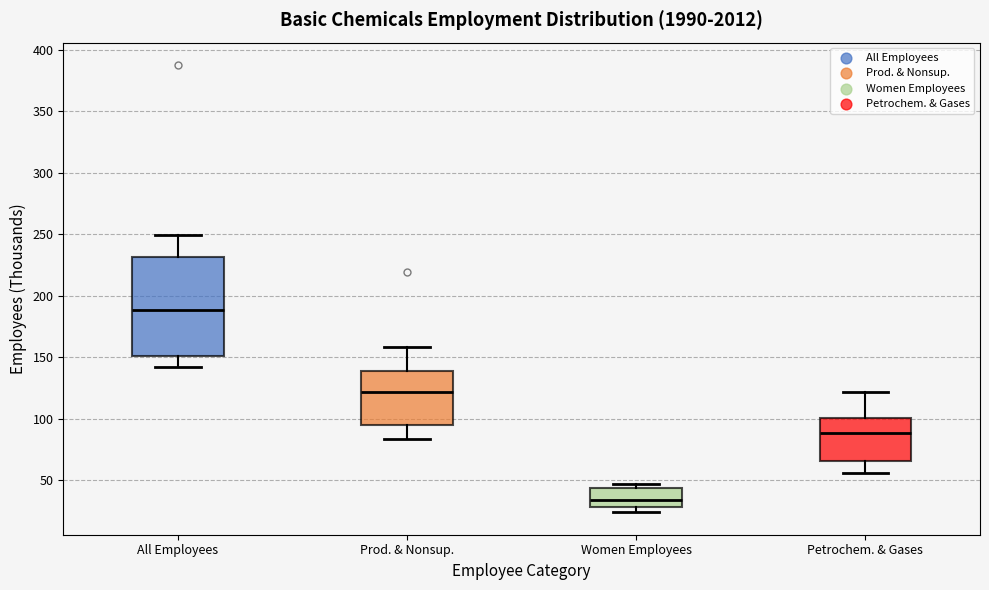

Reading left to right, read every box against the y-axis: the position of its median line, the range the box covers, and the ends of its whiskers. The values are not printed on the chart, so give them approximately, as read against the axis.

All Employees: median 190, box 150 to 230, whiskers 140 to 250
Prod. & Nonsup.: median 120, box 95 to 140, whiskers 85 to 160
Women Employees: median 35, box 30 to 45, whiskers 25 to 45 (just above the box's upper edge)
Petrochem. & Gases: median 90, box 65 to 100, whiskers 55 to 120